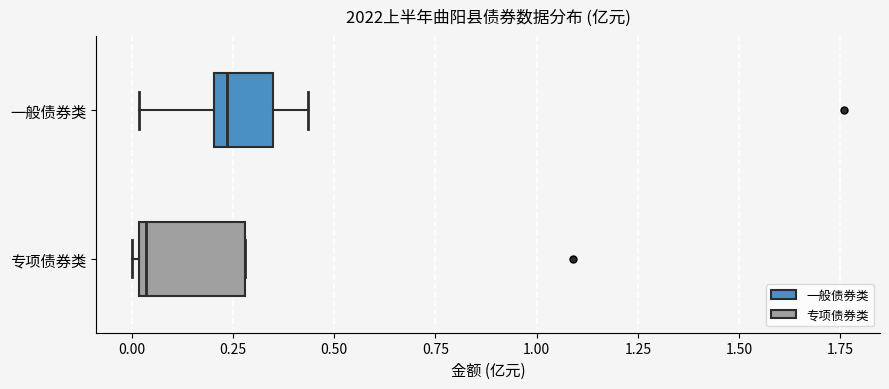

Reading bottom to top, read every box against the x-axis: the position of its median line, the range the box covers, and the ends of its whiskers. The values are not printed on the chart, so give them approximately, as read against the axis.

专项债券类: median 0.05, box 0.00 to 0.30, whiskers 0.00 (just left of the box's left edge) to 0.30
一般债券类: median 0.25, box 0.20 to 0.35, whiskers 0.00 to 0.45